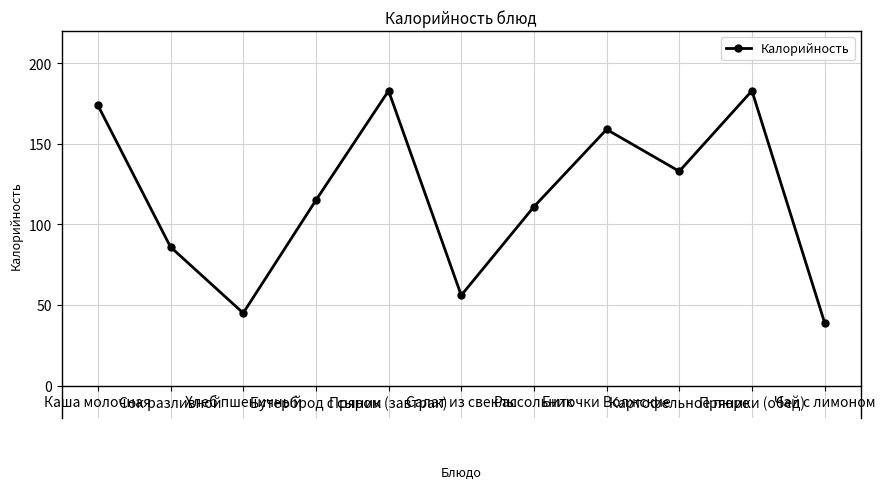

Which has a higher value, Картофельное пюре or Сок разливной?

Картофельное пюре